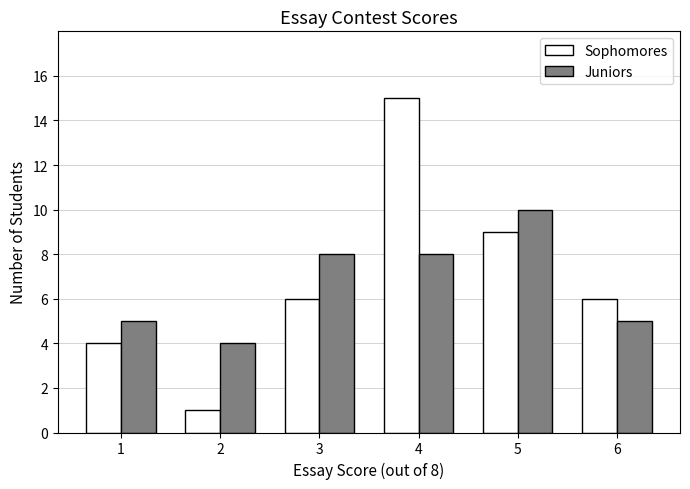

At which label does Juniors reach its peak?

5